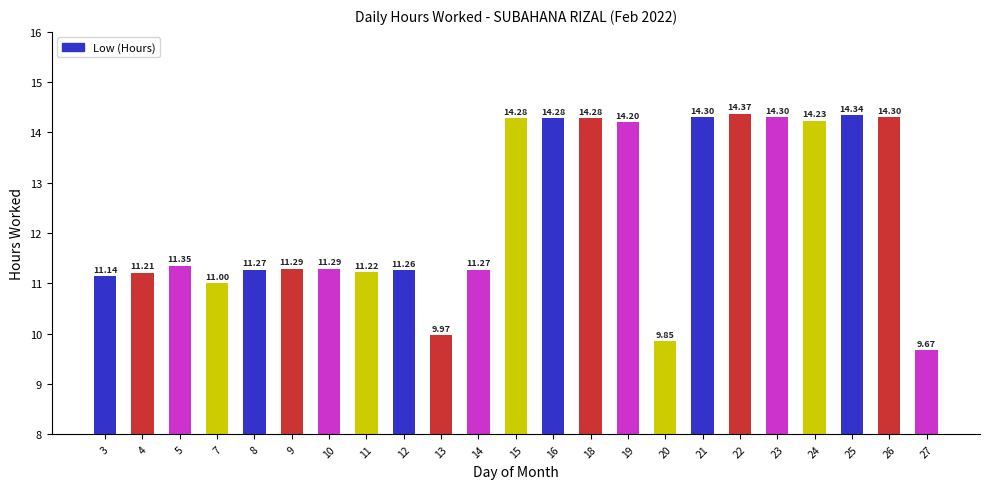

Is it true that the value at 10 is 7.2?

False